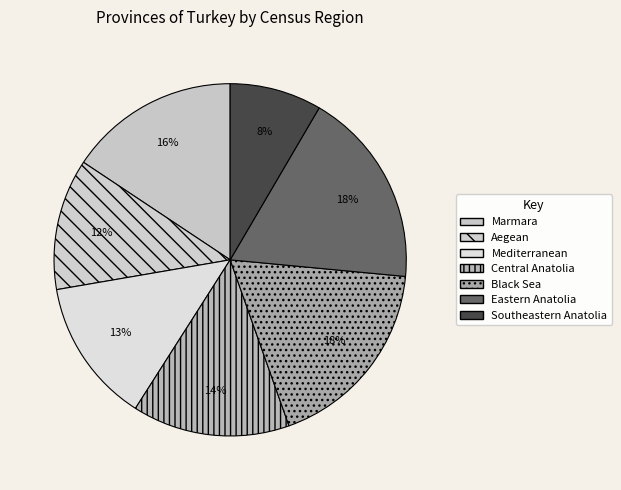

Approximately how many times larger is the value at Central Anatolia compared to Black Sea?

0.8